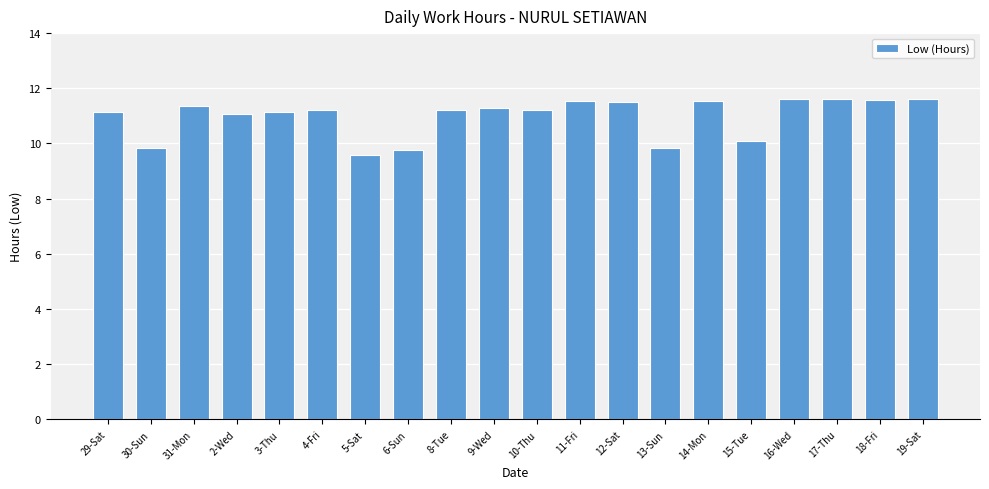

What is the label of the 10th bar from the right?

10-Thu